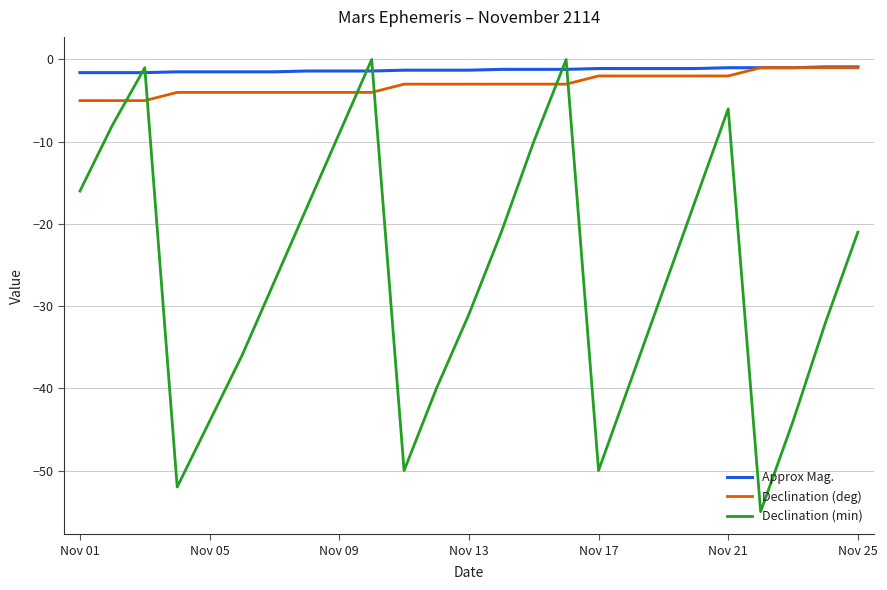

What is the average value of the Approx Mag. series?

-1.3